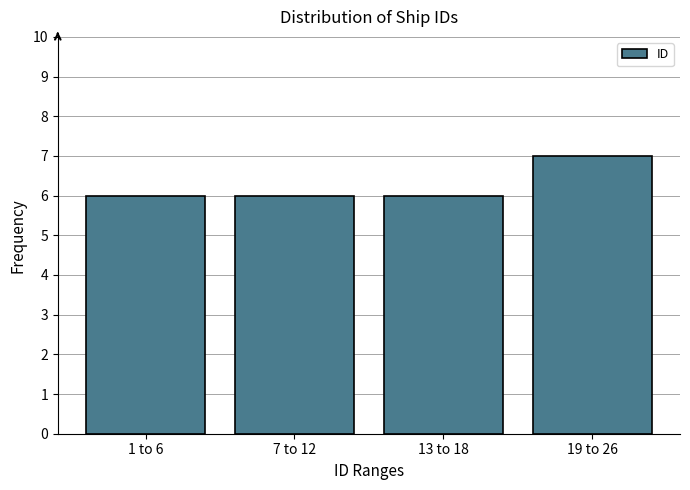

Reading left to right, transcribe all the data shown in this chart.

1 to 6=6	7 to 12=6	13 to 18=6	19 to 26=7